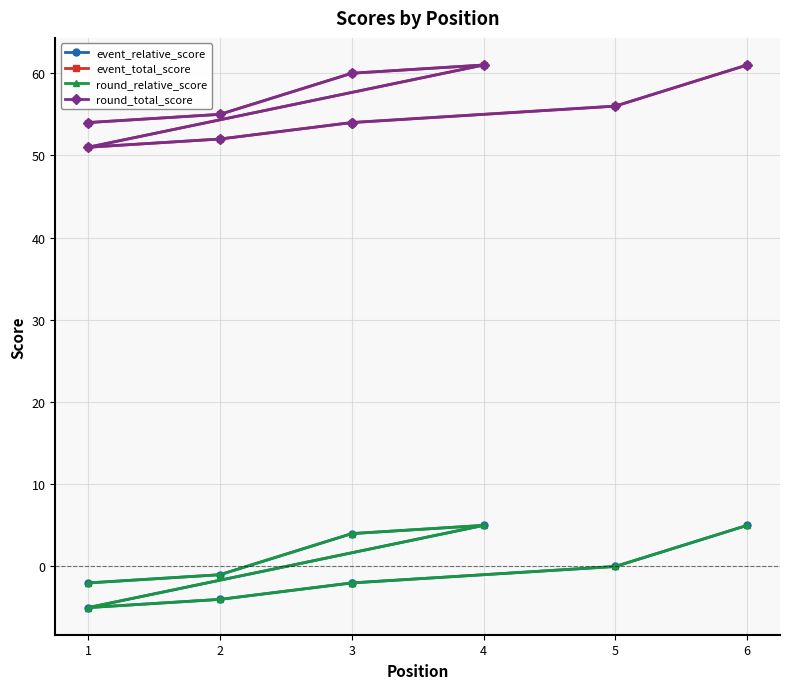

True or false: event_total_score has more than 1 interior local peaks.

False